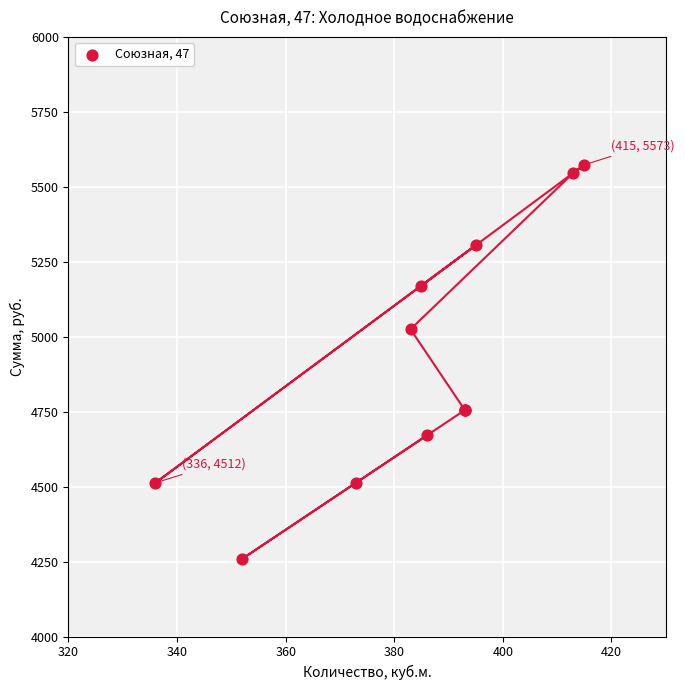

What Y value in the scatter plot is closest to 4916?

5024.8